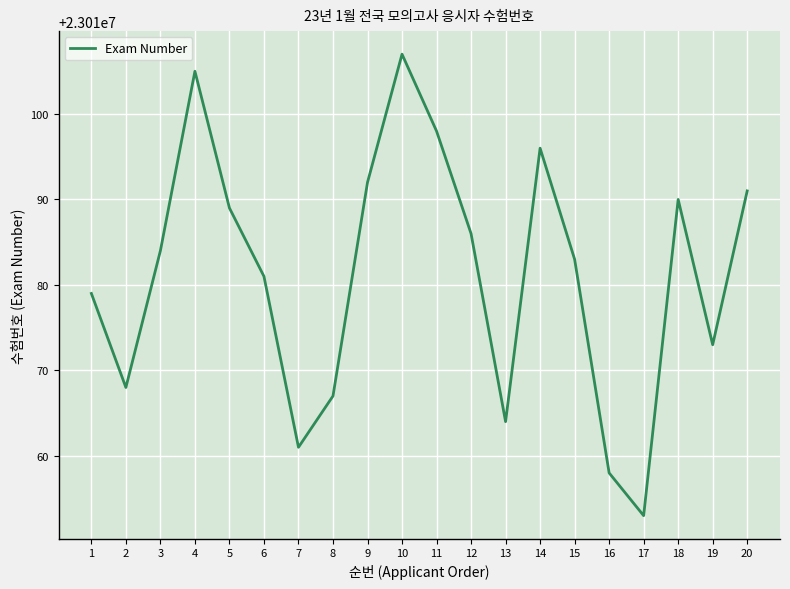

What value does the data have at 12, to the nearest 10?

23010090